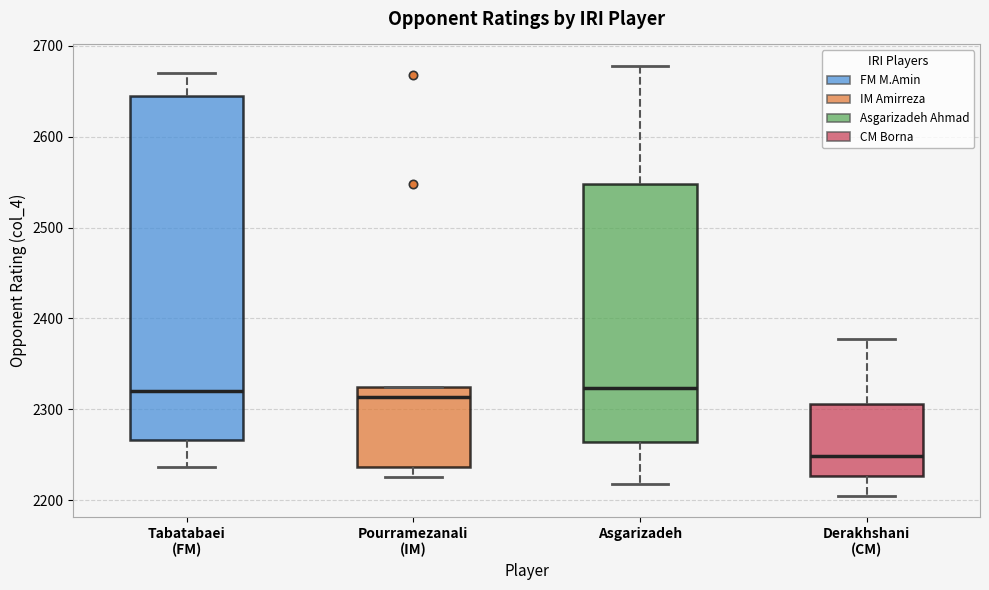

Which box's median line is the lowest?

Derakhshani (CM)